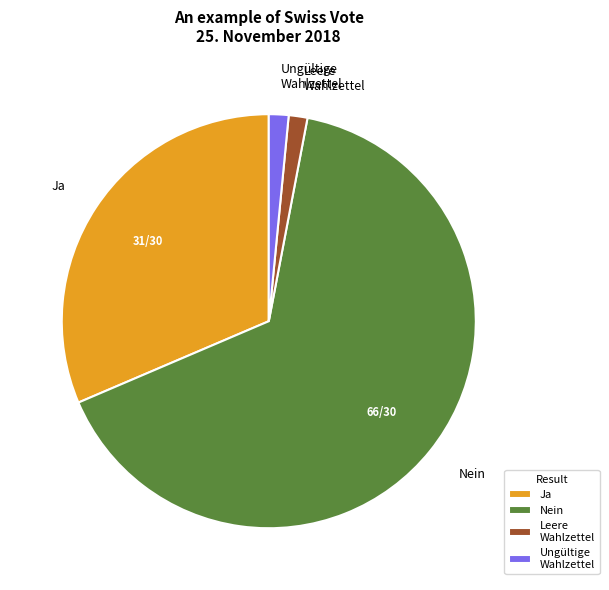

Is it true that Leere Wahlzettel is 11% of the pie?

False